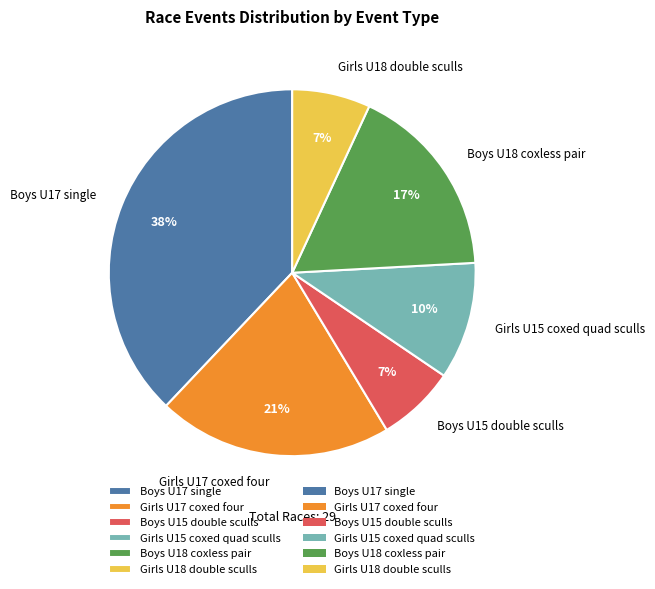

To the nearest percent, what portion does Girls U15 coxed quad sculls represent?

10%